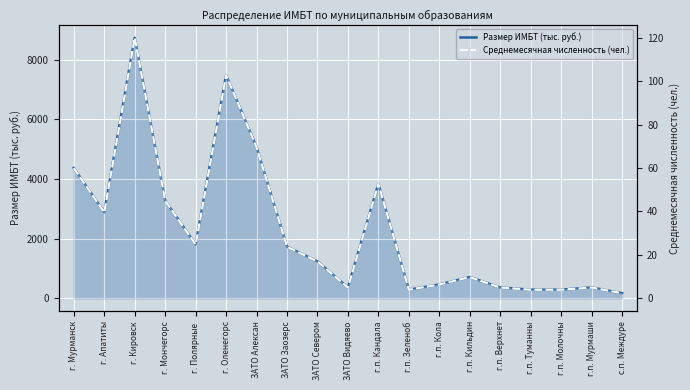

Which series has the widest spread of values?

Размер ИМБТ (тыс. руб.)